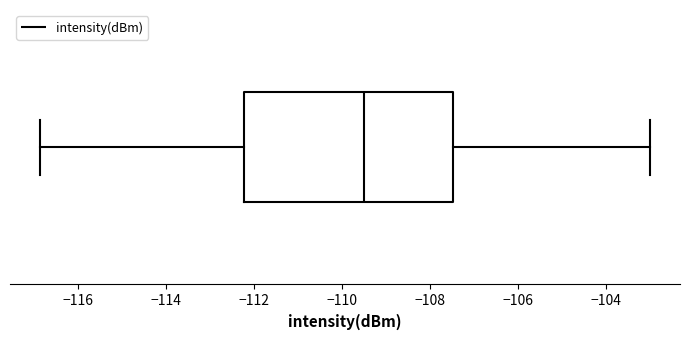

Transcribe this box plot: give where the median line is, the range the box spans, and where the two whiskers end, as read against the x-axis. The values are not printed on the chart, so give them approximately, as read against the axis.

median -109.4, box -112.2 to -107.4, whiskers -116.8 to -103.0